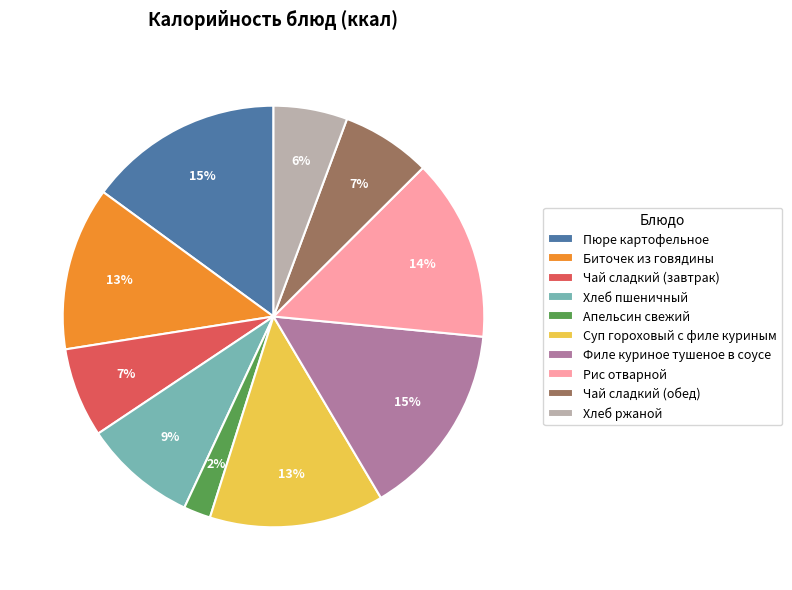

What is the smallest slice in the pie chart?

Апельсин свежий